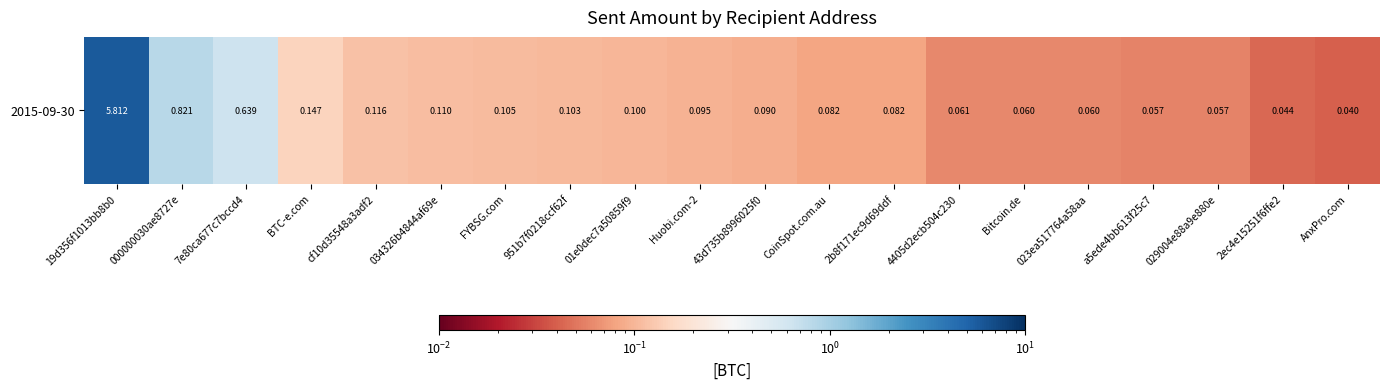

What is the sum of the values at a5ede4bb613f25c7 and 4405d2ecb504c230?

0.1